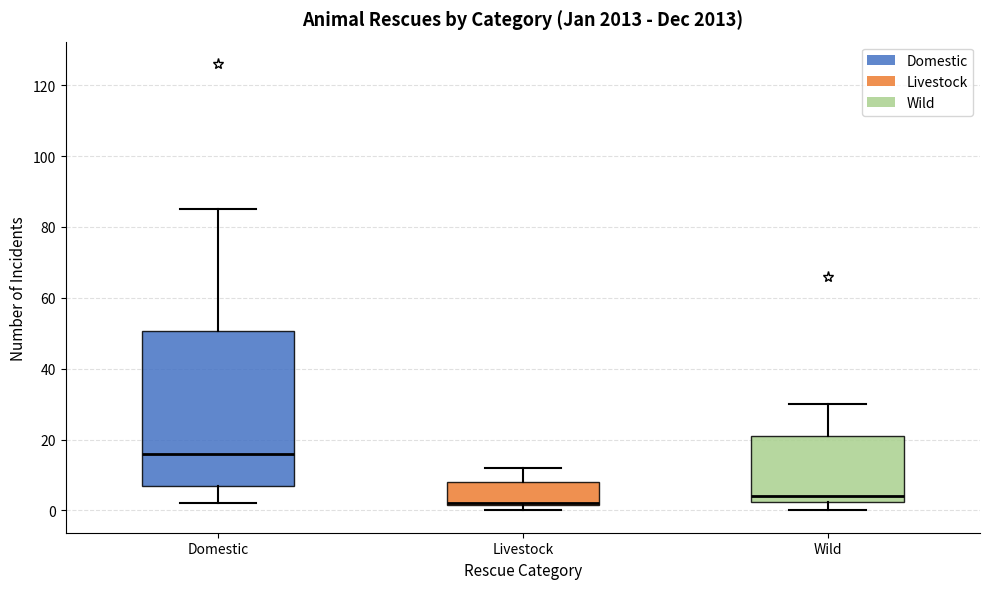

Where does the upper whisker of the box for Wild end on the y-axis? The values are not printed on the chart, so give them approximately, as read against the axis.

30